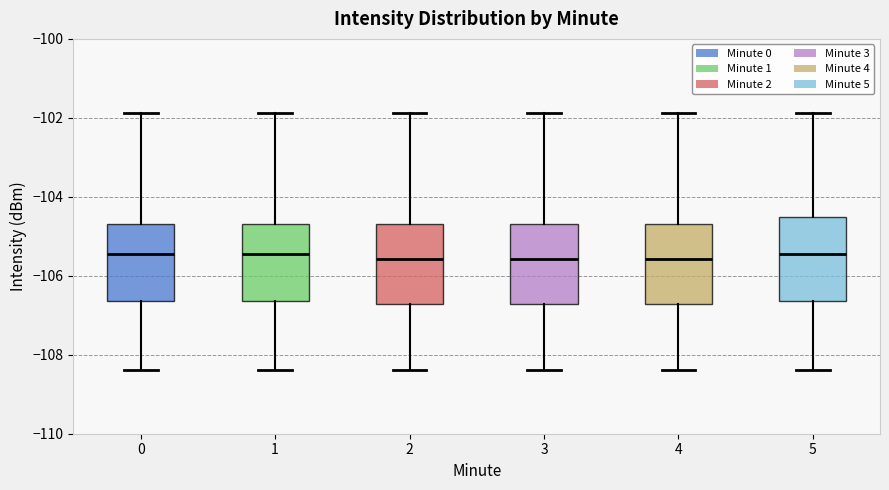

Where does the median line of the box at x = 1 sit on the y-axis? The values are not printed on the chart, so give them approximately, as read against the axis.

-105.4